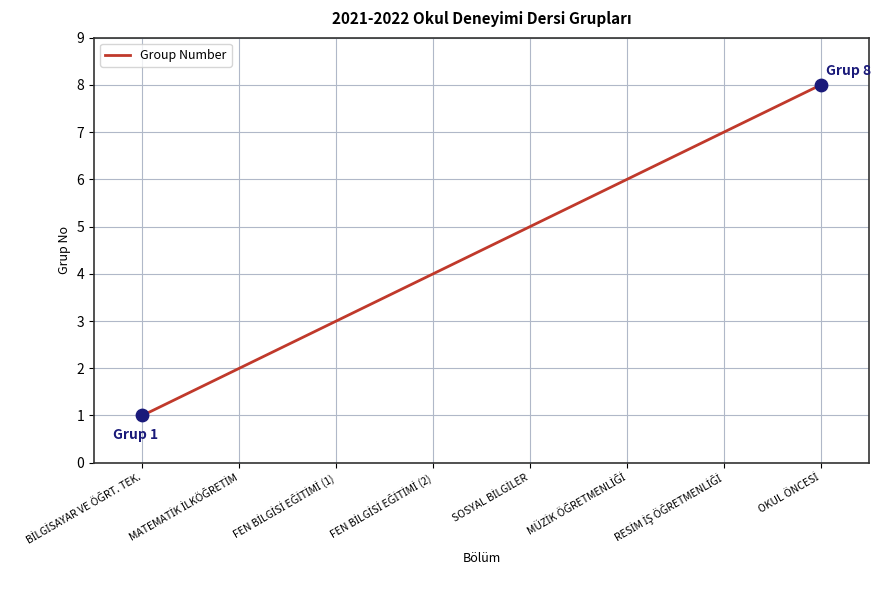

What is the sum of all values?

36